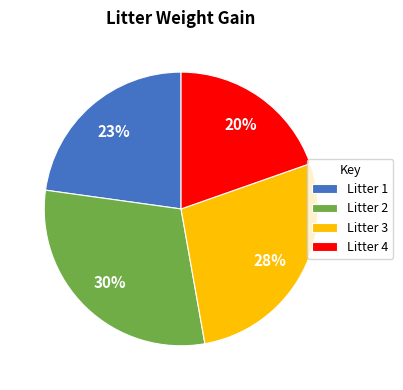

How many slices are in this pie chart?

4